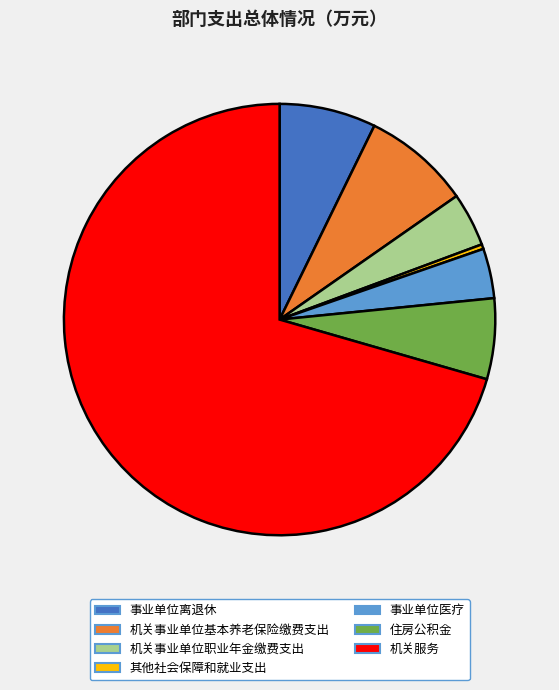

Is it true that 机关事业单位基本养老保险缴费支出 is 1% of the pie?

False